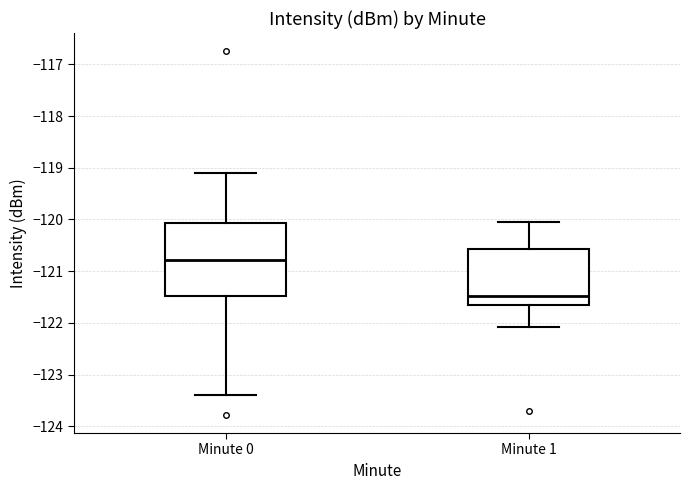

Where does the median line of the box for Minute 0 sit on the y-axis? The values are not printed on the chart, so give them approximately, as read against the axis.

-120.8